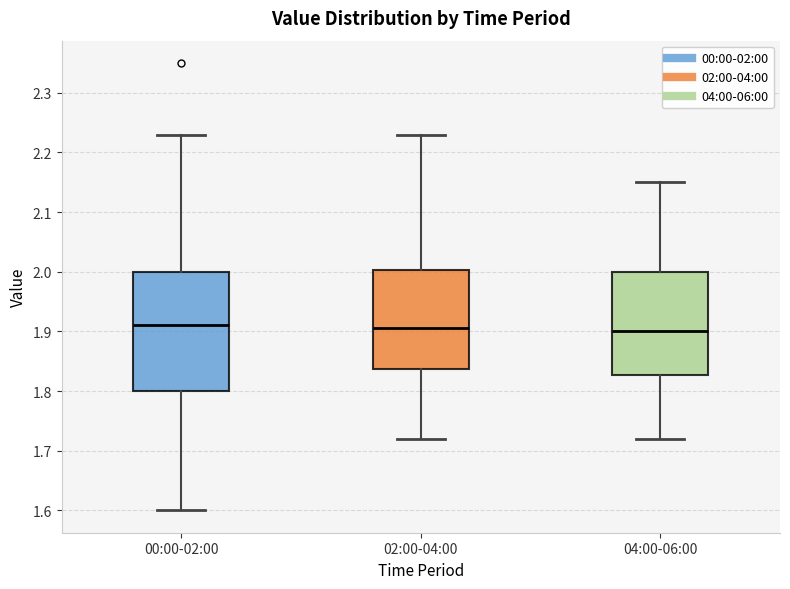

Which box is the tallest, from its lower edge to its upper edge?

00:00-02:00